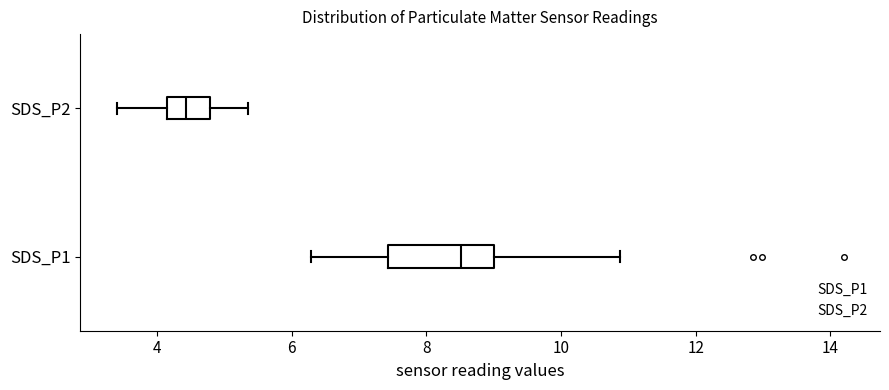

Which box's median line is the furthest to the right?

SDS_P1